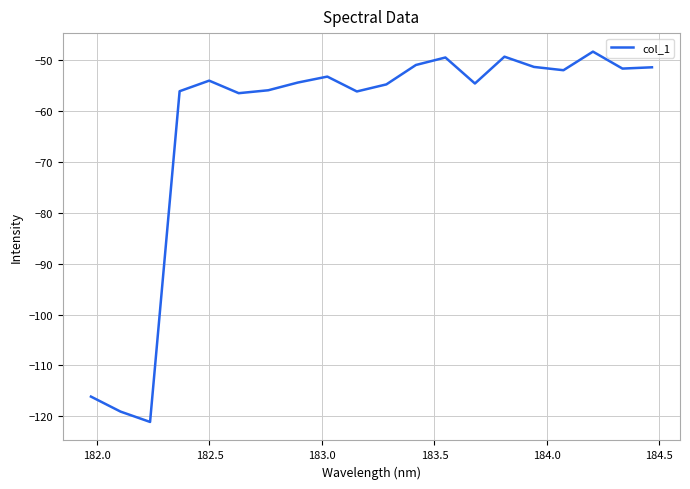

What is the maximum value shown in the chart?

-48.3